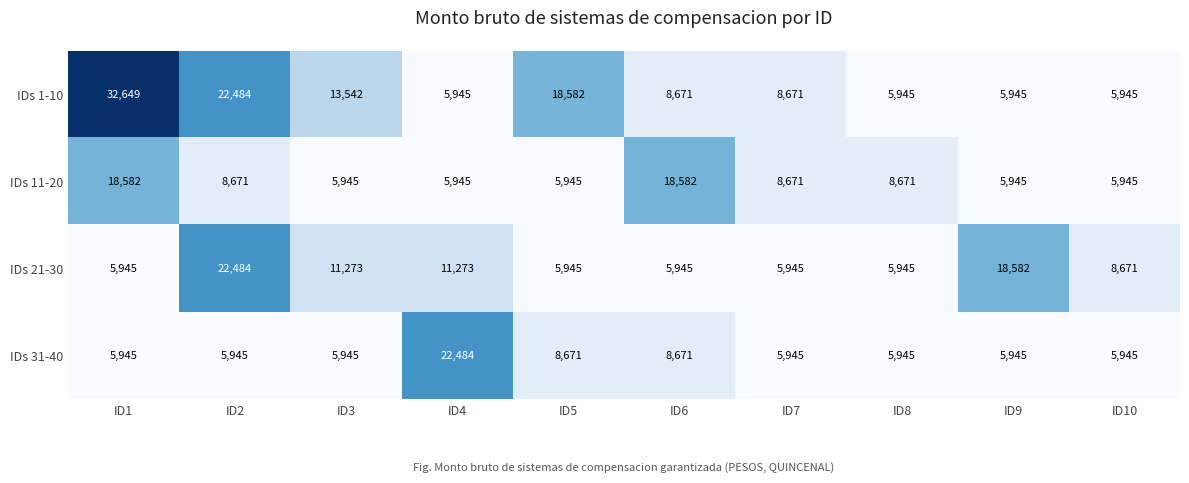

What is the lowest value of the IDs 31-40 series?

5945